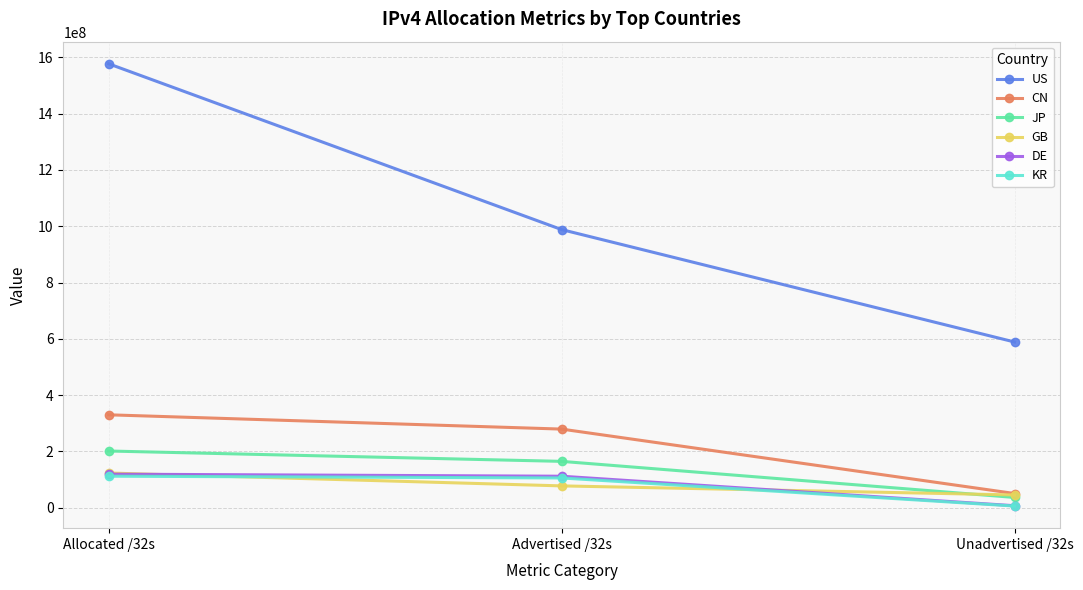

The value of DE at Advertised /32s is 175263931. True or false?

False